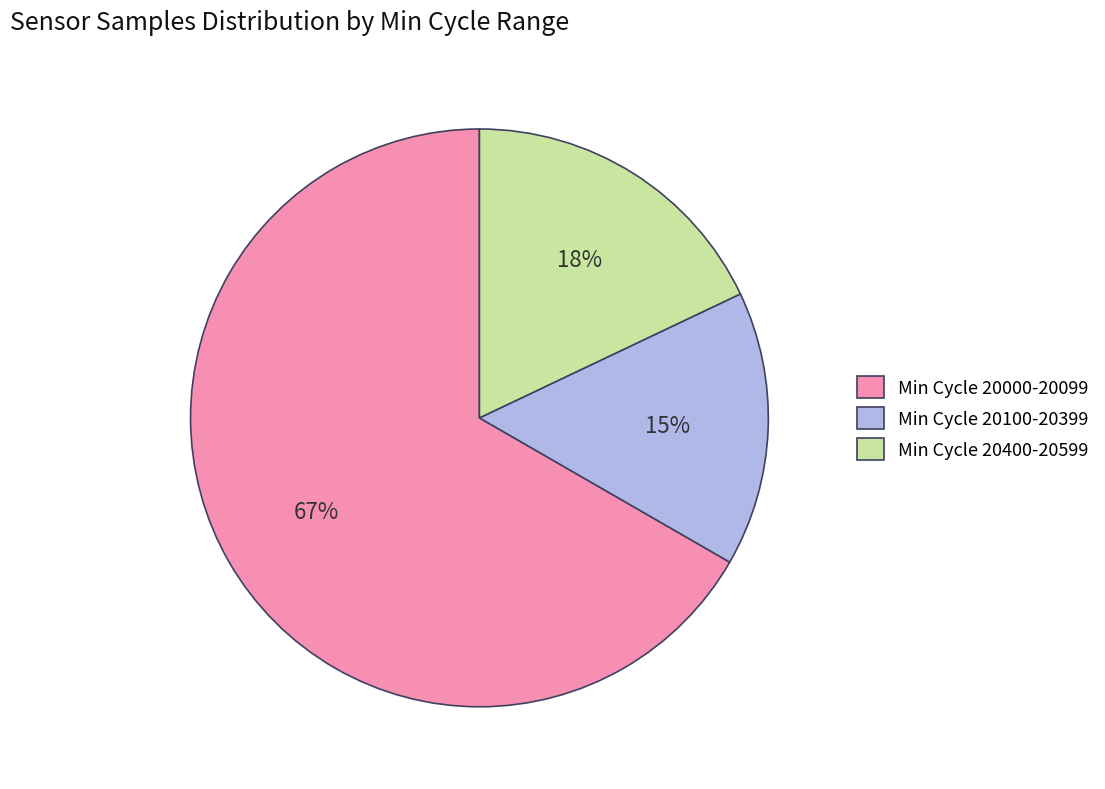

The Min Cycle 20100-20399 slice represents 15% of the pie. True or false?

True